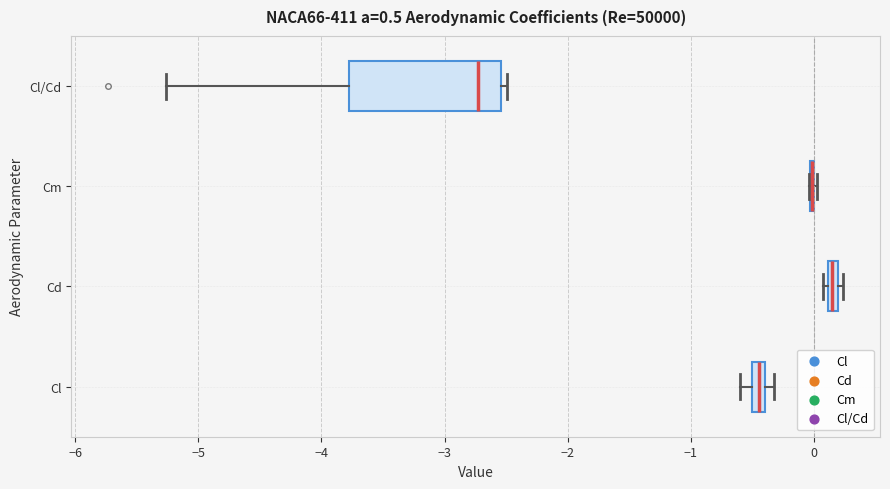

Where is the right edge of the box for Cl on the x-axis? The values are not printed on the chart, so give them approximately, as read against the axis.

-0.4